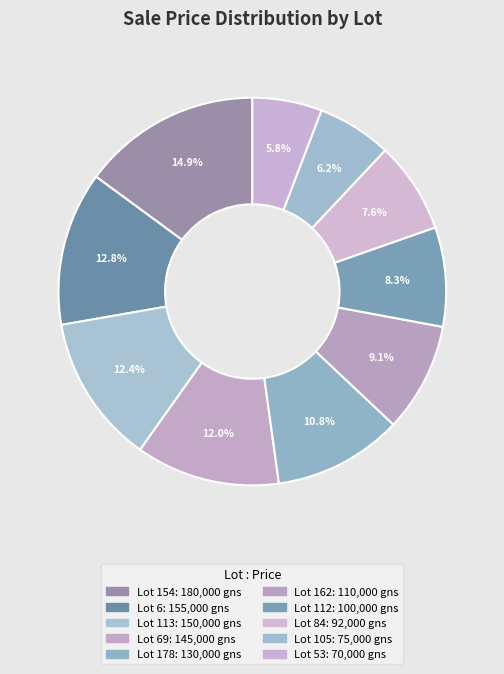

Which slice is the smallest?

Lot 53